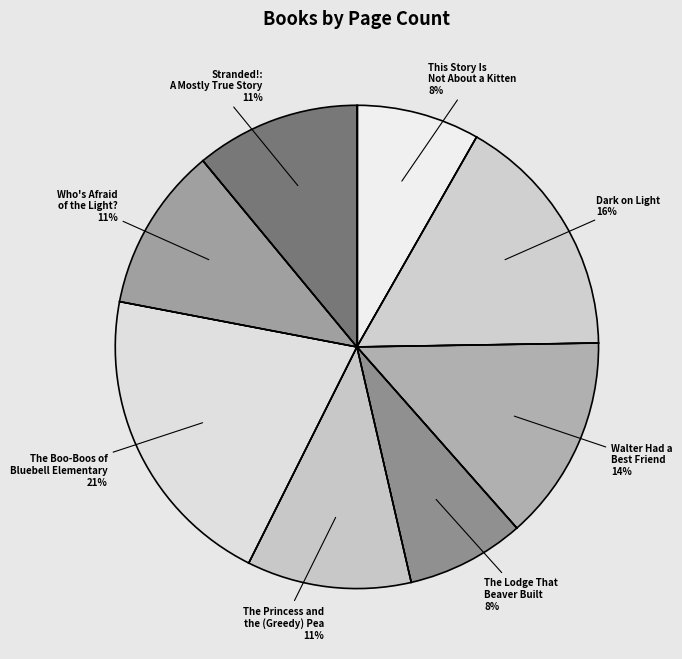

How many slices are in this pie chart?

8